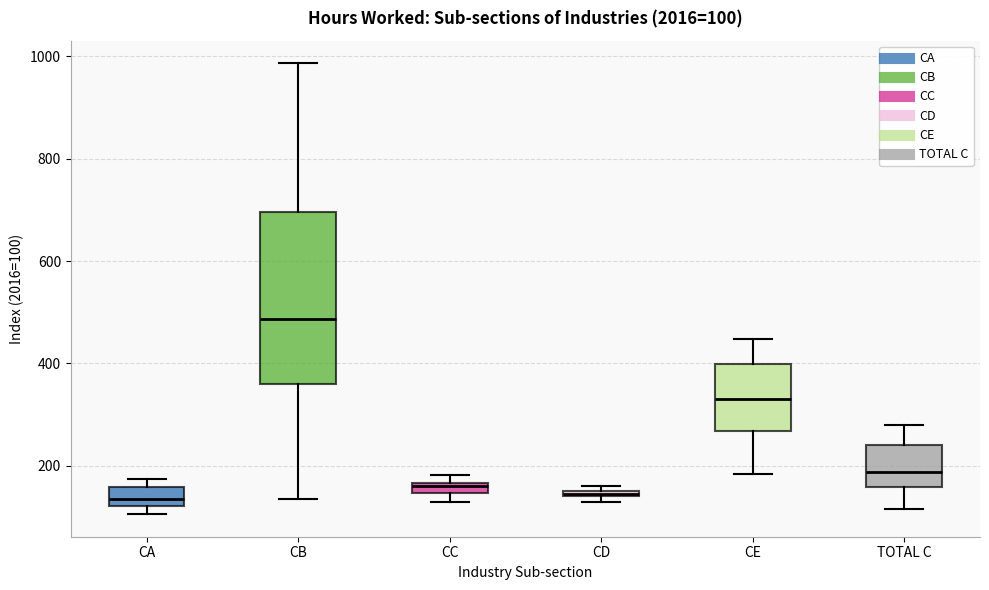

Which box is the tallest, from its lower edge to its upper edge?

CB